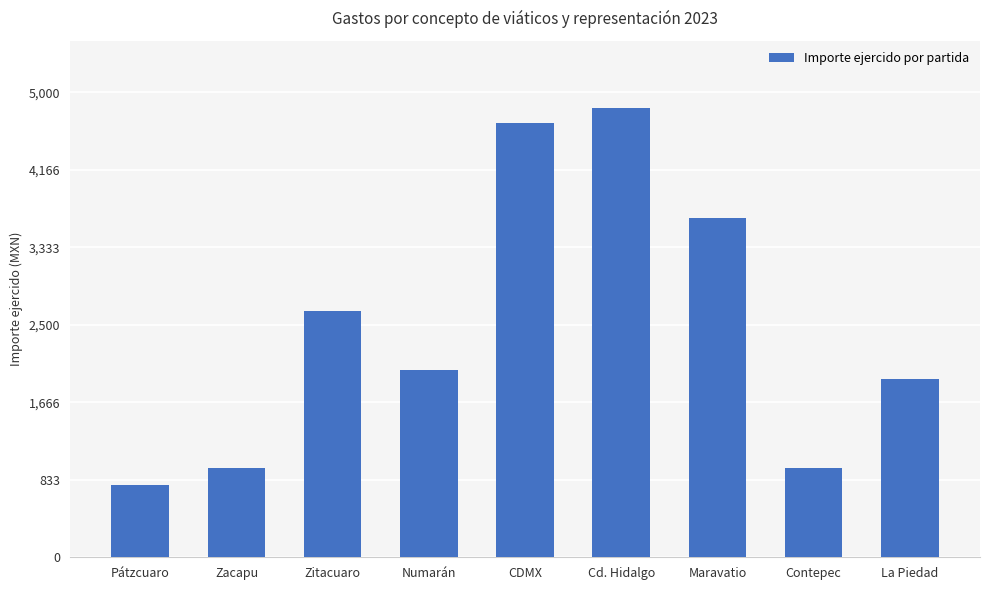

How many data points are less than 2015?

4